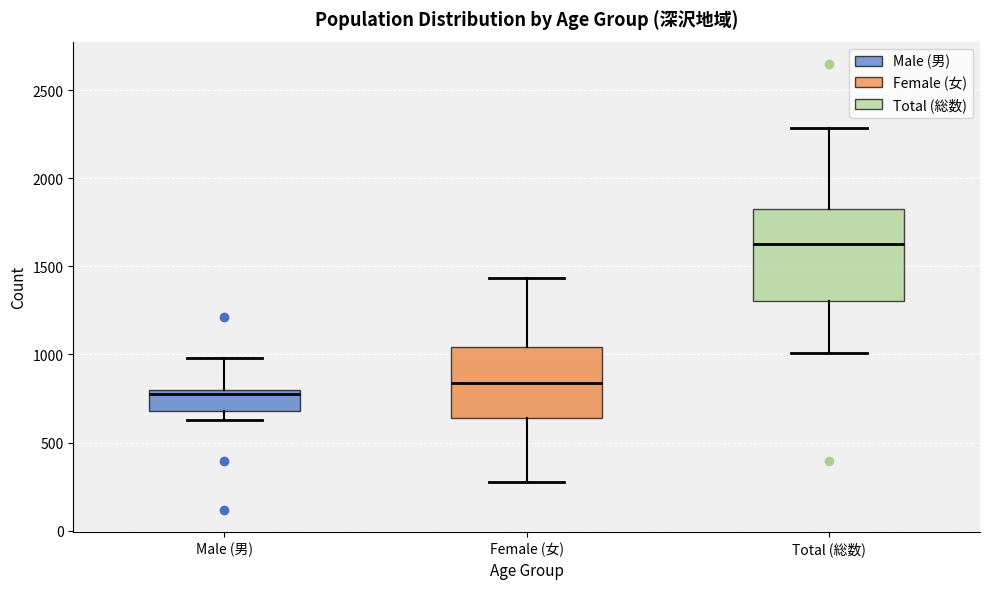

Reading left to right, read every box against the y-axis: the position of its median line, the range the box covers, and the ends of its whiskers. The values are not printed on the chart, so give them approximately, as read against the axis.

Male (男): median 800 (just below the box's upper edge), box 700 to 800, whiskers 650 to 1000
Female (女): median 850, box 650 to 1050, whiskers 300 to 1450
Total (総数): median 1650, box 1300 to 1800, whiskers 1000 to 2300